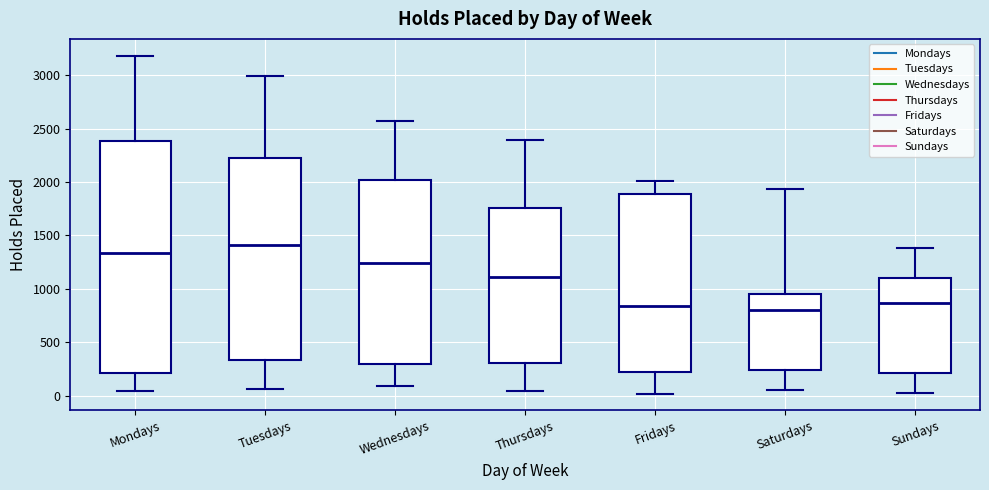

Where is the upper edge of the box for Saturdays on the y-axis? The values are not printed on the chart, so give them approximately, as read against the axis.

950